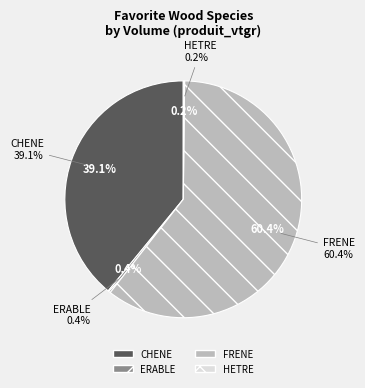

What is the largest slice in the pie chart?

FRENE 120/150